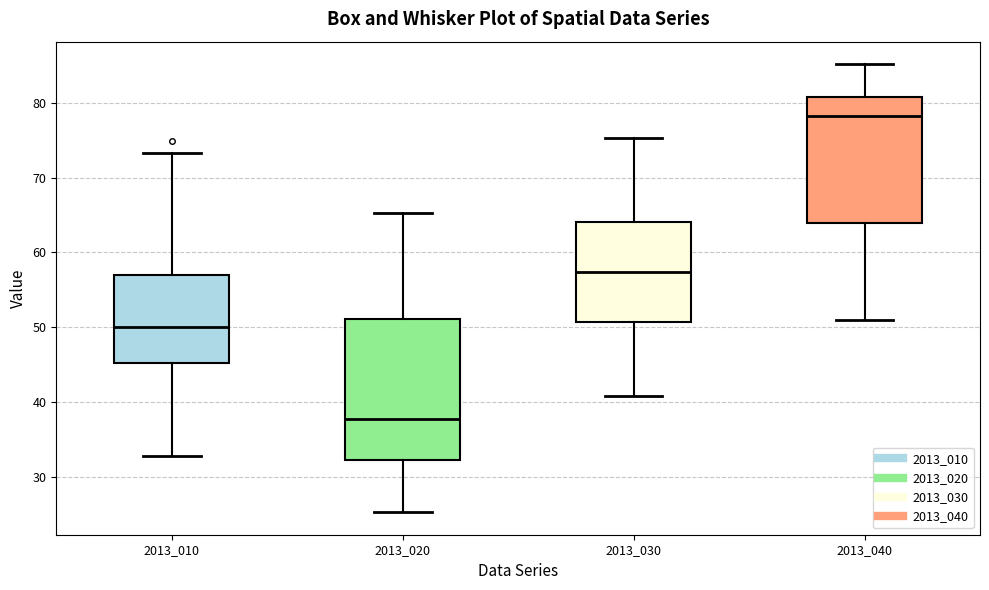

Which box's median line is the lowest?

2013_020